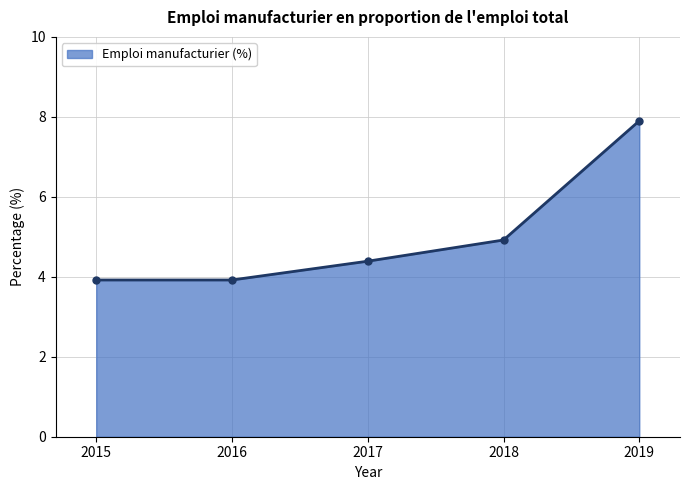

Between 2019 and 2015, which is larger?

2019